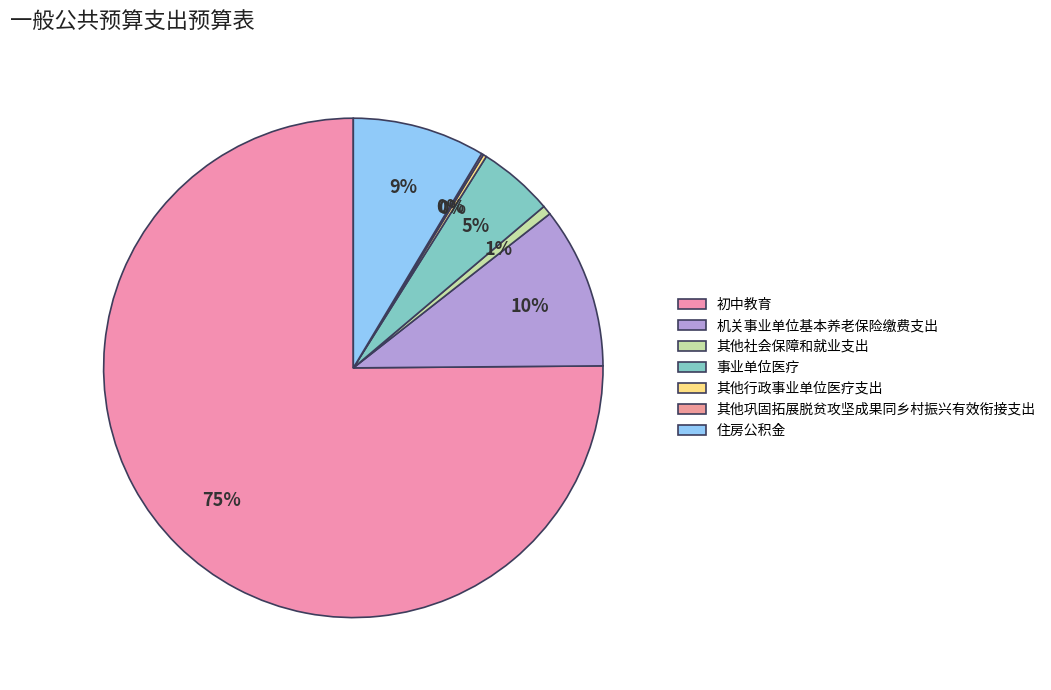

What is the largest slice in the pie chart?

初中教育